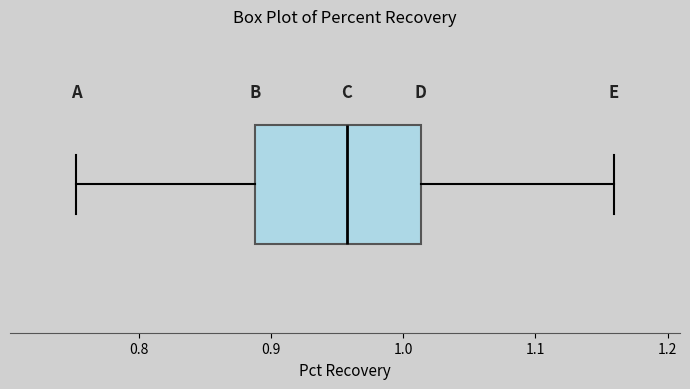

Read this box plot against the x-axis: the position of the median line, the range covered by the box, and the ends of both whiskers. The values are not printed on the chart, so give them approximately, as read against the axis.

median 0.96, box 0.89 to 1.01, whiskers 0.75 to 1.16